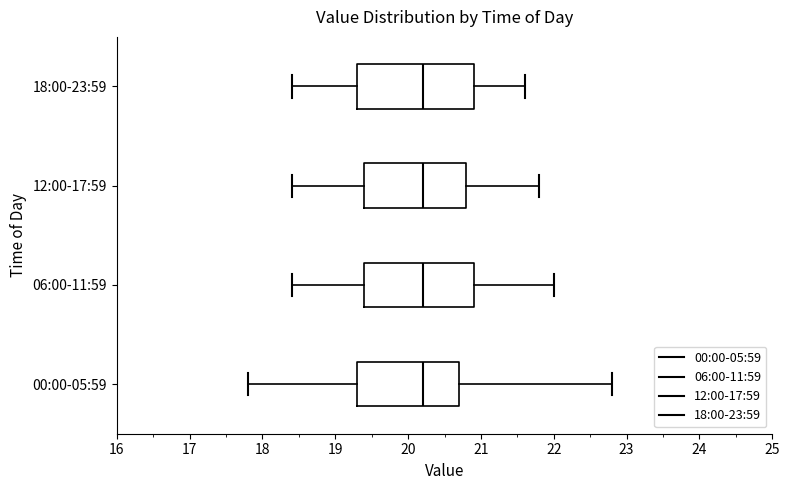

Where is the right edge of the box for 06:00-11:59 on the x-axis? The values are not printed on the chart, so give them approximately, as read against the axis.

20.9